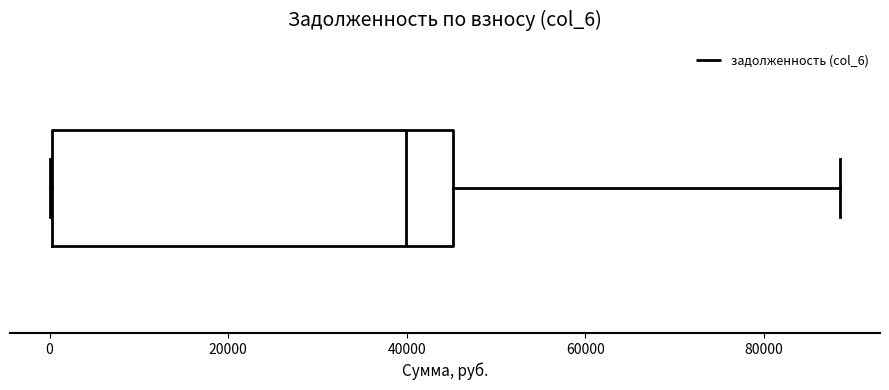

Read this box plot against the x-axis: the position of the median line, the range covered by the box, and the ends of both whiskers. The values are not printed on the chart, so give them approximately, as read against the axis.

median 40000, box 0 to 46000, whiskers 0 to 88000